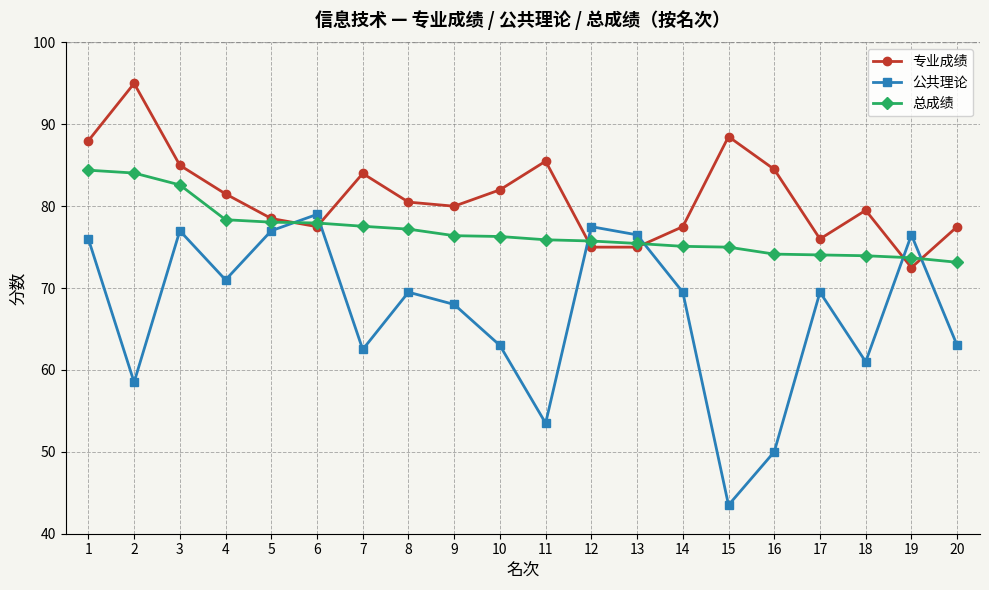

What are all the series names shown in the legend?

专业成绩, 公共理论, 总成绩